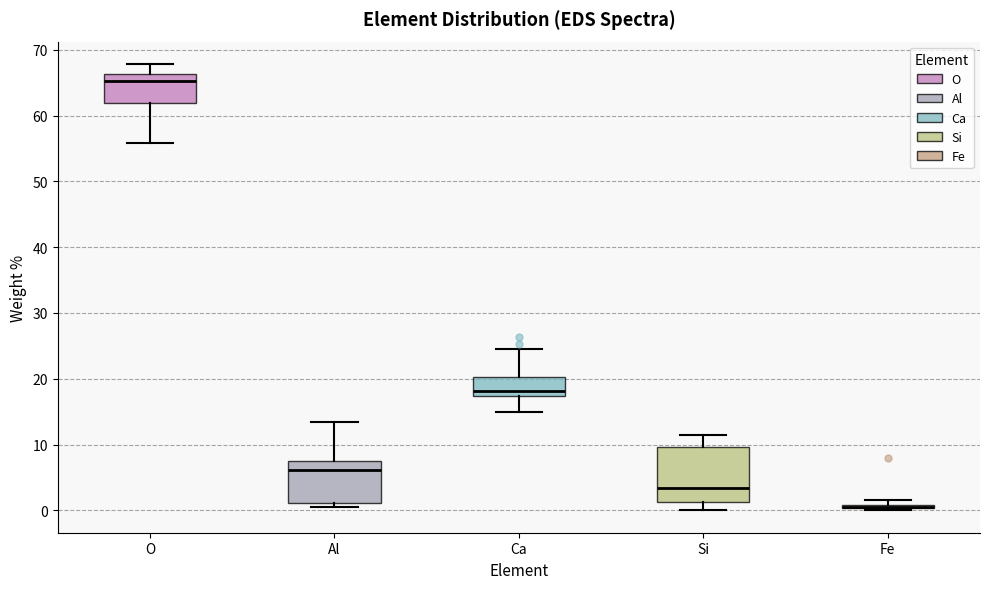

Where is the lower edge of the box for Al on the y-axis? The values are not printed on the chart, so give them approximately, as read against the axis.

1